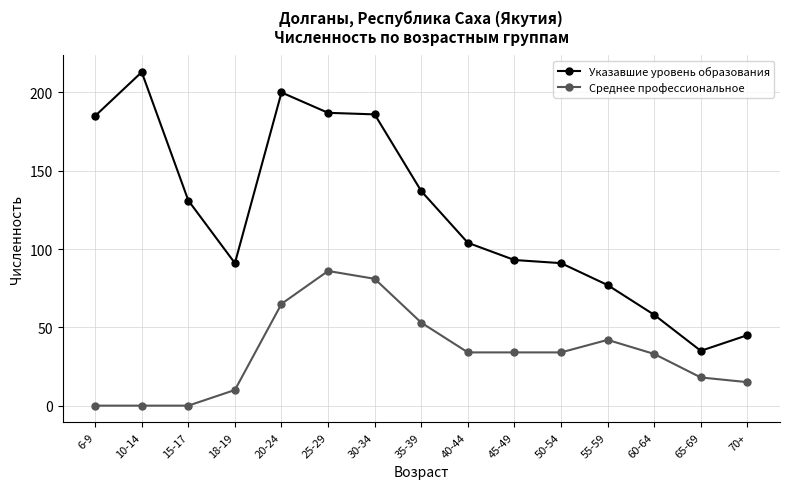

At which category does Указавшие уровень образования reach its first local valley?

18-19